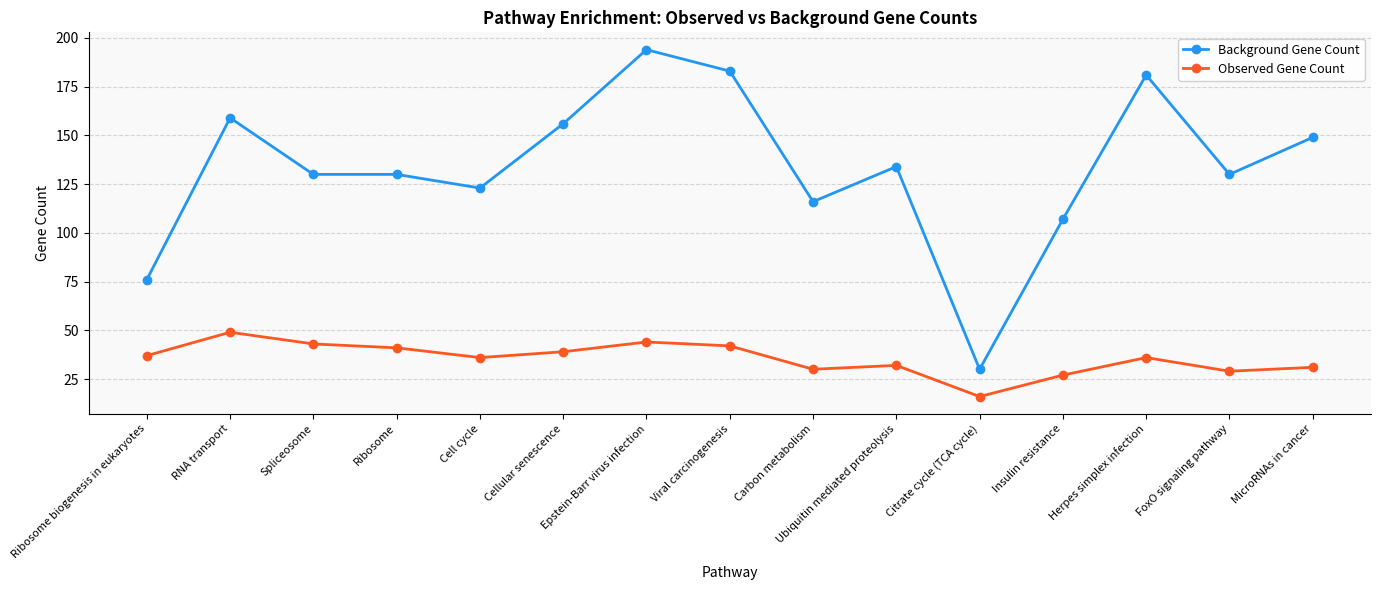

True or false: Observed Gene Count and Background Gene Count cross at least once.

False